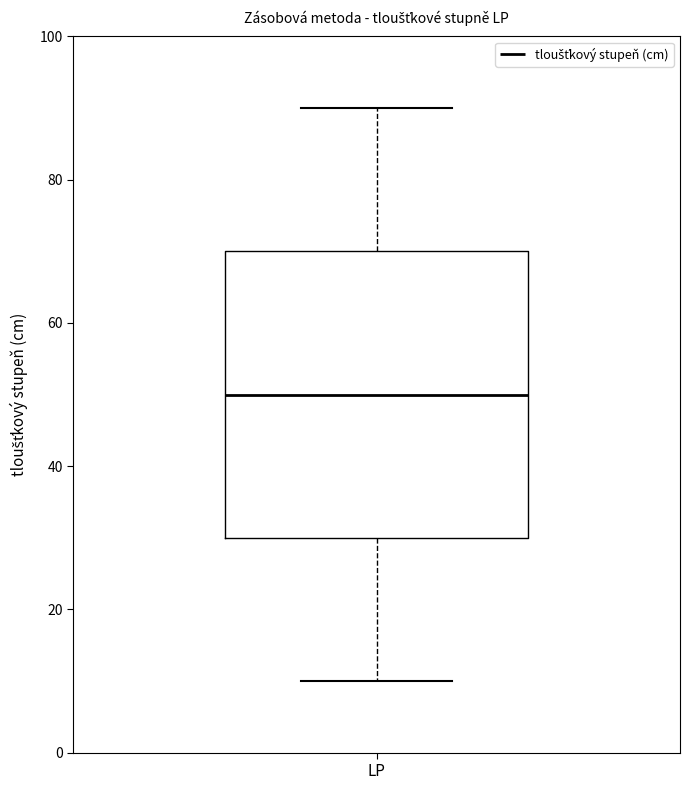

Where does the upper whisker of the box for LP end on the y-axis? The values are not printed on the chart, so give them approximately, as read against the axis.

90